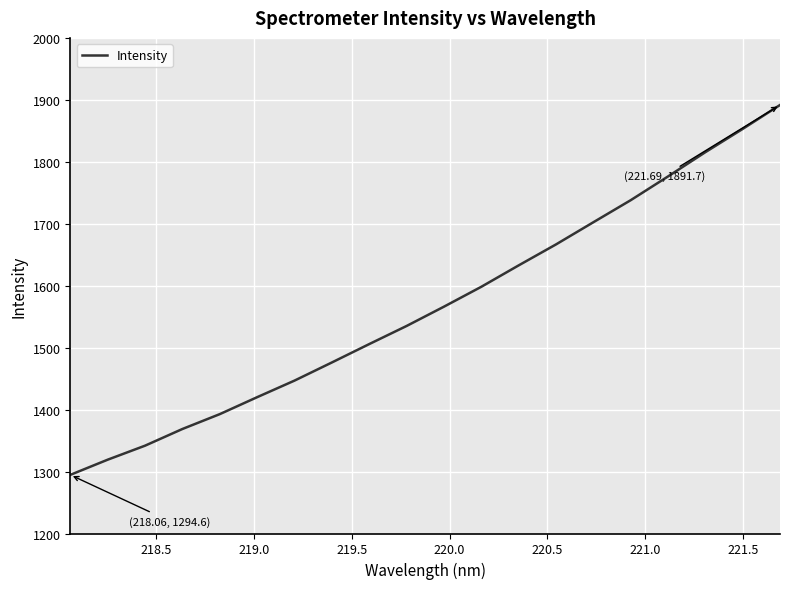

What is the difference between the maximum and minimum values?

597.0